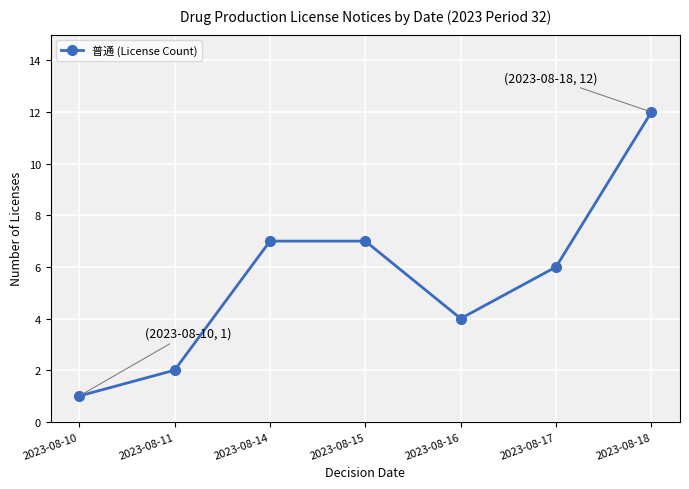

The value at 2023-08-15 is 7. True or false?

True